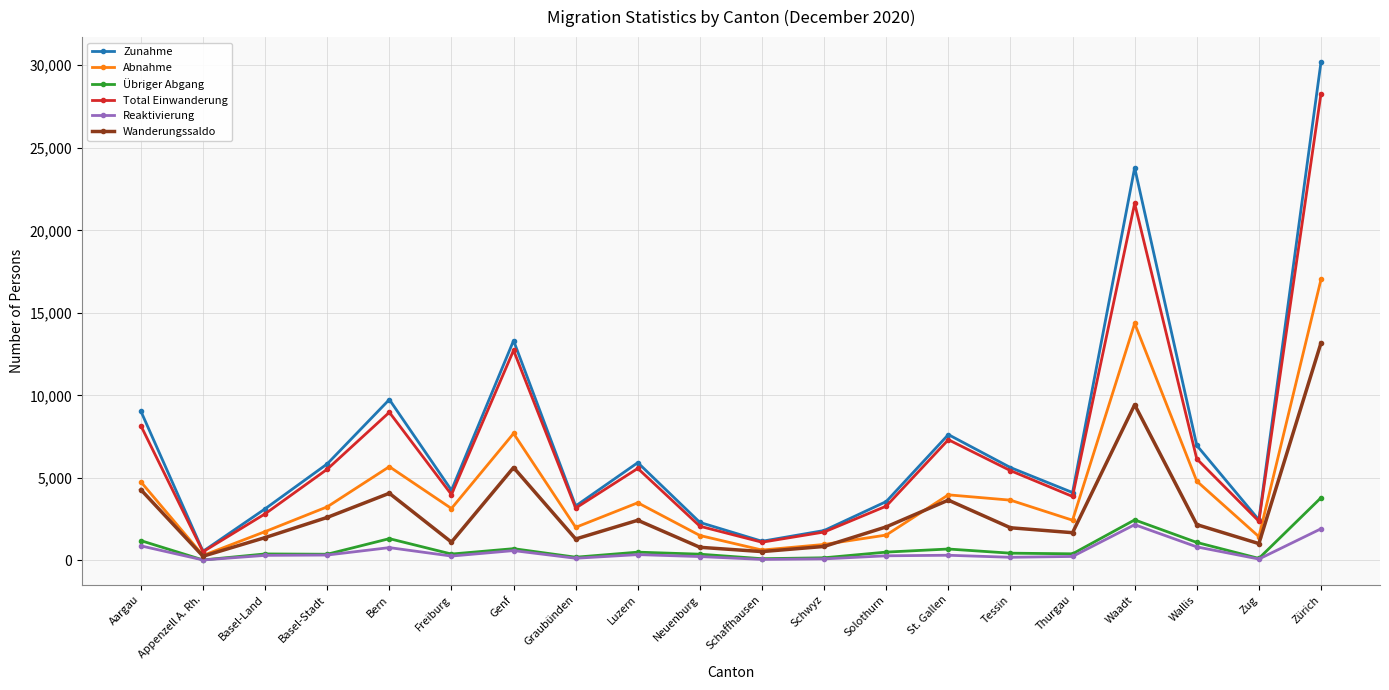

At which category is the sum across all series the highest?

Zürich